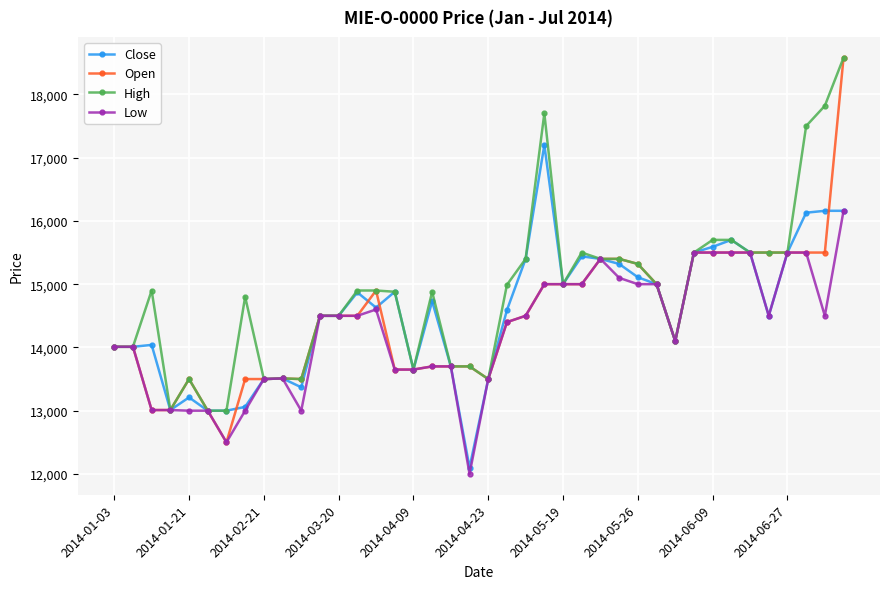

What is the maximum value for High?

18580